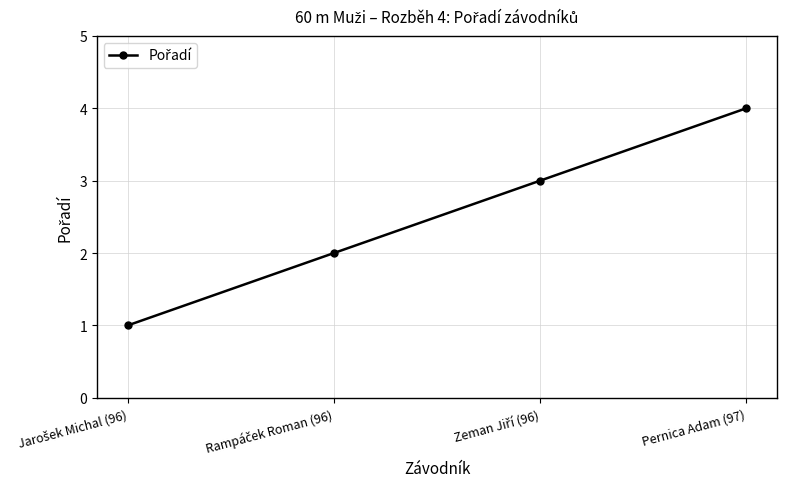

Which category has the highest value across all series?

Pernica Adam (97)